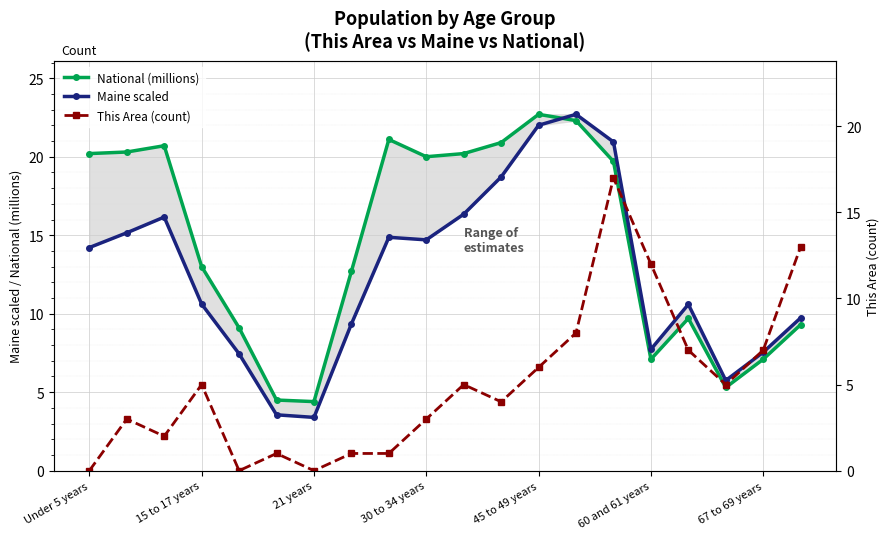

What is the value of the Maine scaled point at the 9th from the left?

14.9